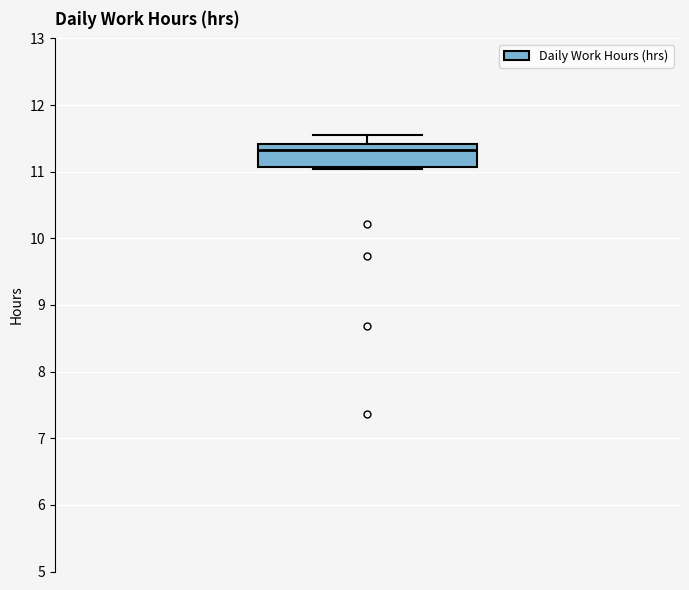

Where does the upper whisker of the box end on the y-axis? The values are not printed on the chart, so give them approximately, as read against the axis.

11.6